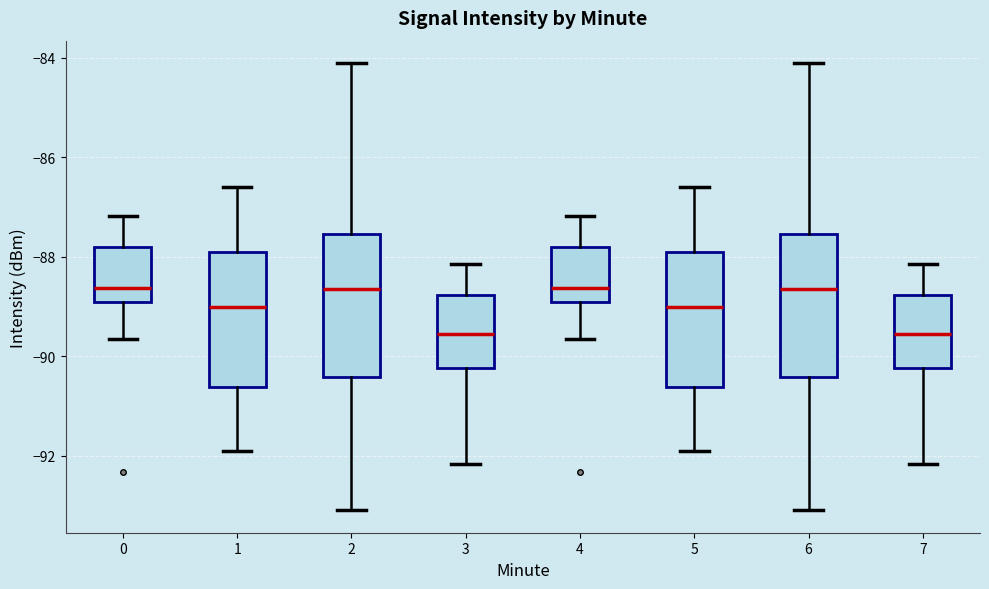

Reading left to right, transcribe this box plot: for each box, give where its median line is, the range the box spans, and where its two whiskers end, as read against the y-axis. The values are not printed on the chart, so give them approximately, as read against the axis.

0: median -88.6, box -89.0 to -87.8, whiskers -89.6 to -87.2
1: median -89.0, box -90.6 to -88.0, whiskers -92.0 to -86.6
2: median -88.6, box -90.4 to -87.6, whiskers -93.0 to -84.2
3: median -89.6, box -90.2 to -88.8, whiskers -92.2 to -88.2
4: median -88.6, box -89.0 to -87.8, whiskers -89.6 to -87.2
5: median -89.0, box -90.6 to -88.0, whiskers -92.0 to -86.6
6: median -88.6, box -90.4 to -87.6, whiskers -93.0 to -84.2
7: median -89.6, box -90.2 to -88.8, whiskers -92.2 to -88.2